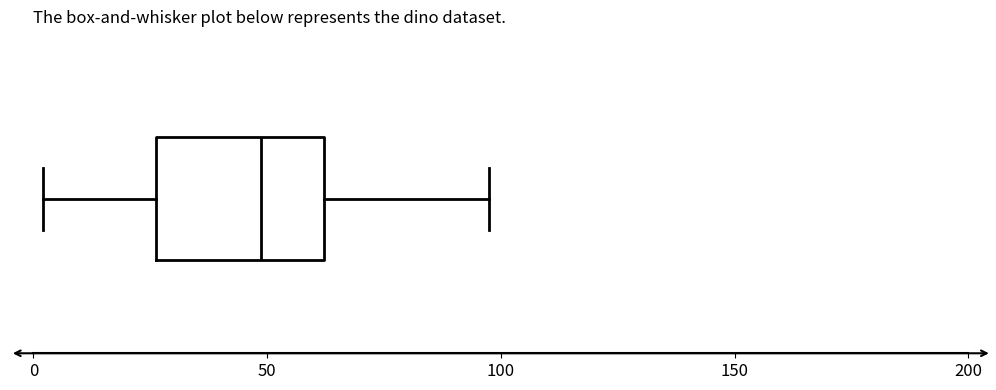

Transcribe this box plot: give where the median line is, the range the box spans, and where the two whiskers end, as read against the x-axis. The values are not printed on the chart, so give them approximately, as read against the axis.

median 50, box 25 to 60, whiskers 0 to 95